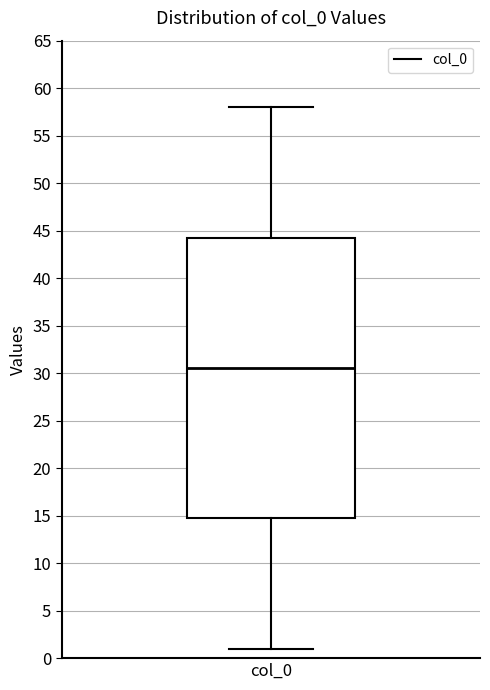

Where is the lower edge of the box for col_0 on the y-axis? The values are not printed on the chart, so give them approximately, as read against the axis.

15.0